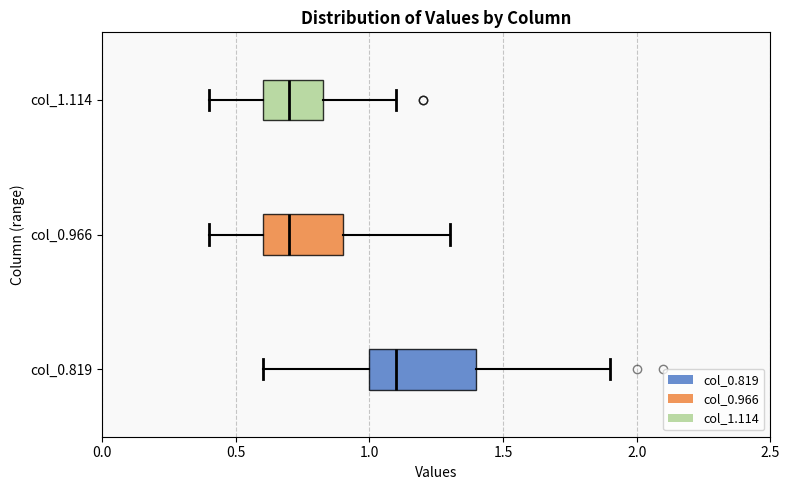

Which box is the widest, from its left edge to its right edge?

col_0.819